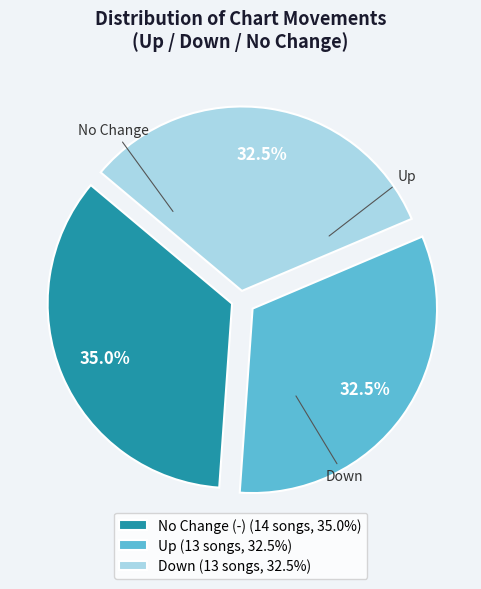

Count the number of slices in the pie.

3